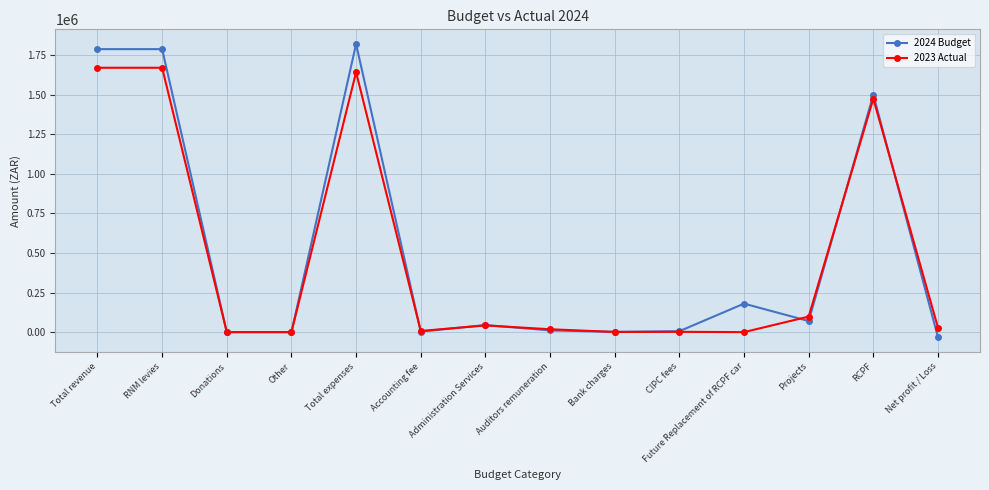

What are all the series names shown in the legend?

2024 Budget, 2023 Actual